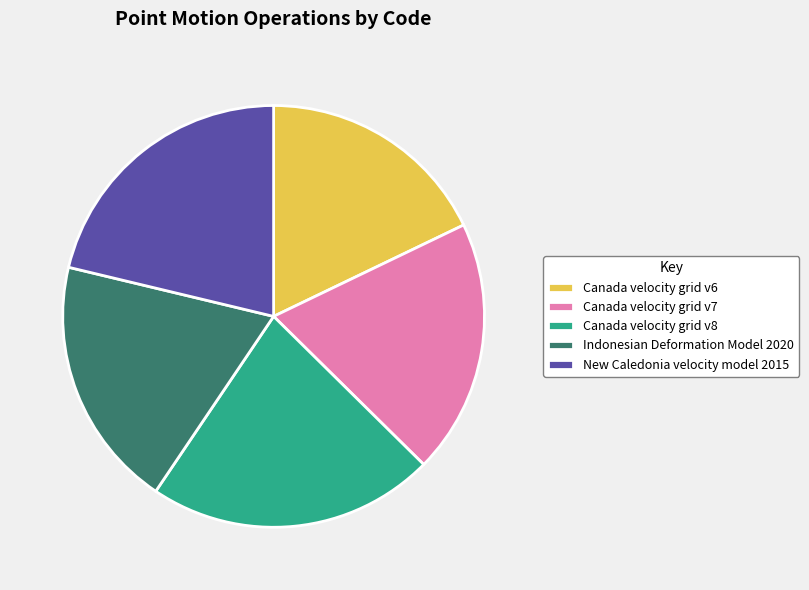

Count the number of slices in the pie.

5